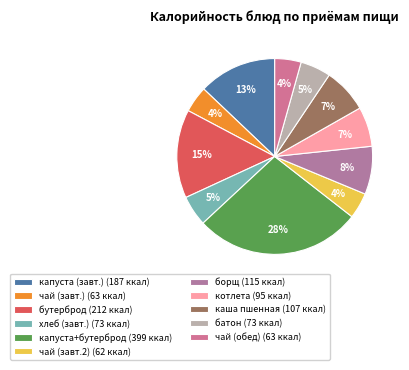

How many slices are in this pie chart?

11